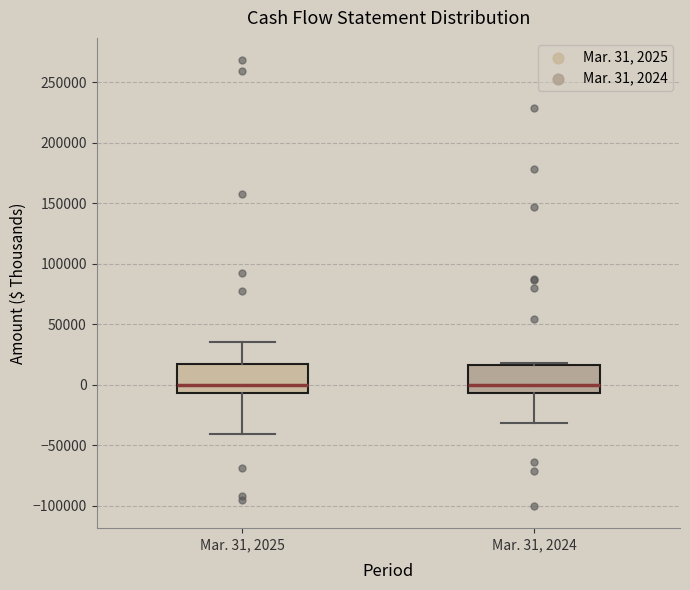

Reading left to right, read every box against the y-axis: the position of its median line, the range the box covers, and the ends of its whiskers. The values are not printed on the chart, so give them approximately, as read against the axis.

Mar. 31, 2025: median 0, box -5000 to 15000, whiskers -40000 to 35000
Mar. 31, 2024: median 0, box -5000 to 15000, whiskers -30000 to 20000